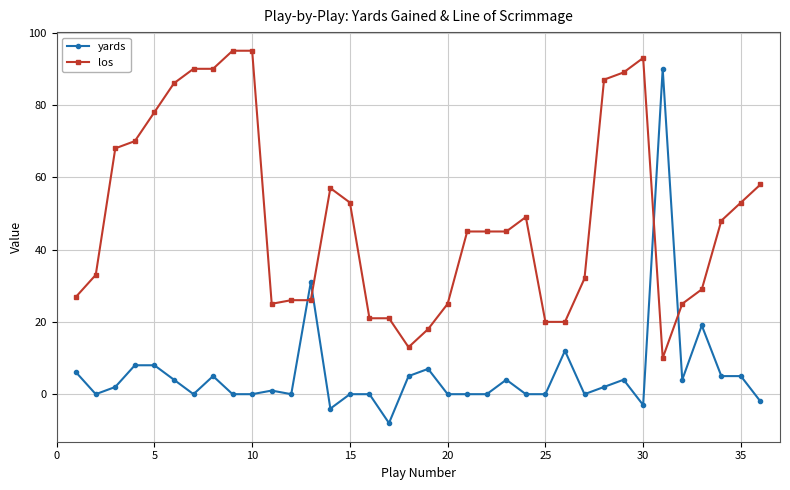

Reading right to left, transcribe all the data shown in this chart.

yards: -2	5	5	19	4	90	-3	4	2	0	12	0	0	4	0	0	0	7	5	-8	0	0	-4	31	0	1	0	0	5	0	4	8	8	2	0	6
los: 58	53	48	29	25	10	93	89	87	32	20	20	49	45	45	45	25	18	13	21	21	53	57	26	26	25	95	95	90	90	86	78	70	68	33	27